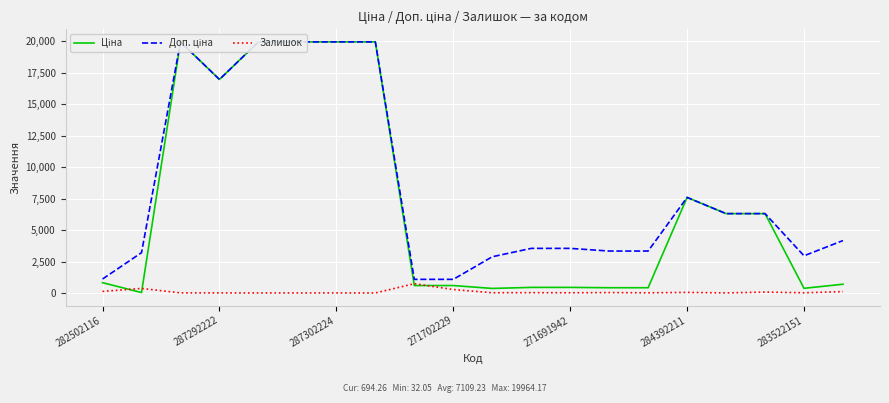

How many data points in Залишок are less than 15?

9